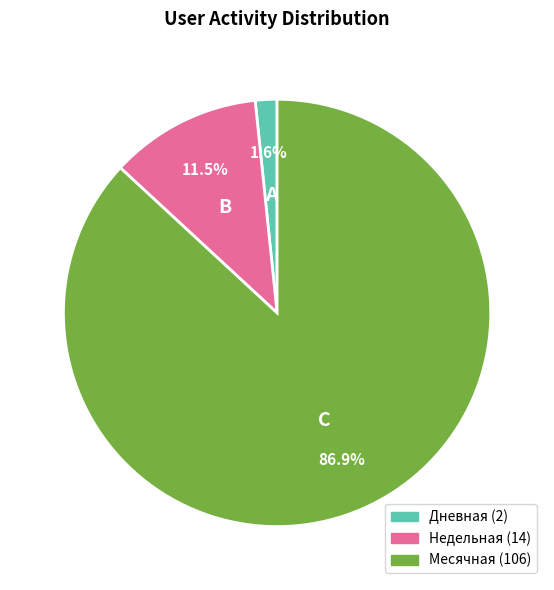

What is the majority slice?

Месячная